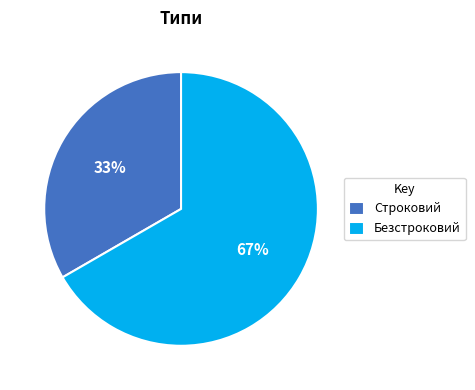

Which category accounts for the majority?

Безстроковий